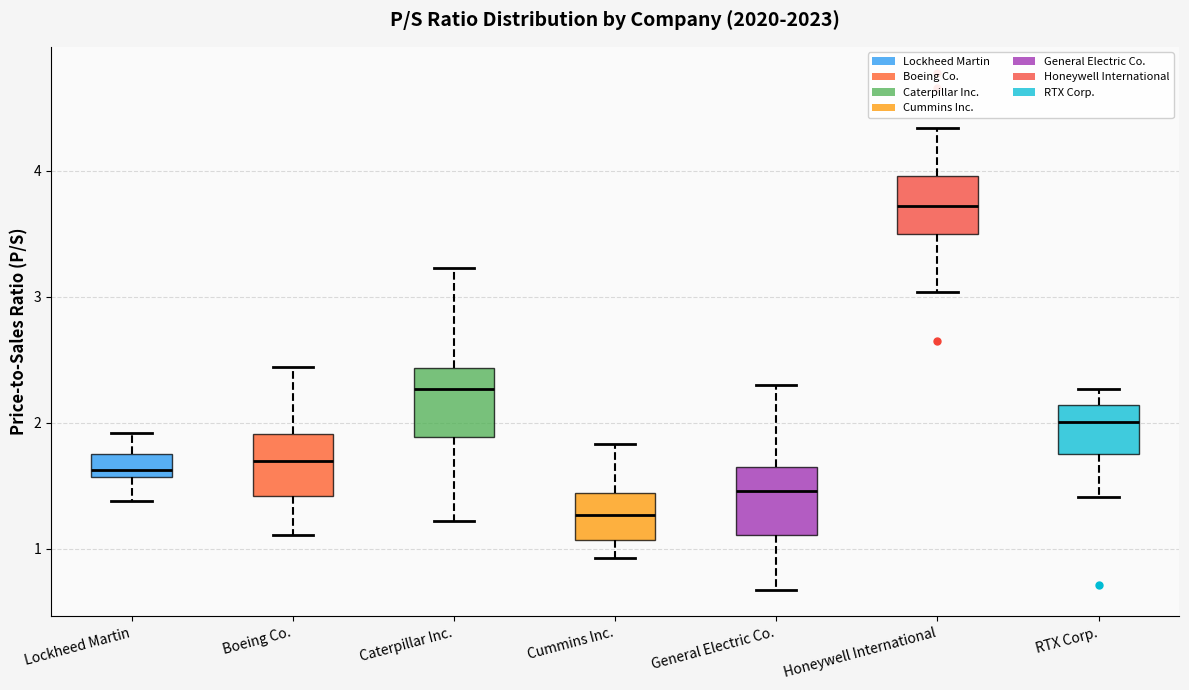

Reading left to right, read every box against the y-axis: the position of its median line, the range the box covers, and the ends of its whiskers. The values are not printed on the chart, so give them approximately, as read against the axis.

Lockheed Martin: median 1.6 (just above the box's lower edge), box 1.6 to 1.8, whiskers 1.4 to 1.9
Boeing Co.: median 1.7, box 1.4 to 1.9, whiskers 1.1 to 2.4
Caterpillar Inc.: median 2.3, box 1.9 to 2.4, whiskers 1.2 to 3.2
Cummins Inc.: median 1.3, box 1.1 to 1.4, whiskers 0.9 to 1.8
General Electric Co.: median 1.5, box 1.1 to 1.7, whiskers 0.7 to 2.3
Honeywell International: median 3.7, box 3.5 to 4.0, whiskers 3.0 to 4.3
RTX Corp.: median 2.0, box 1.8 to 2.1, whiskers 1.4 to 2.3